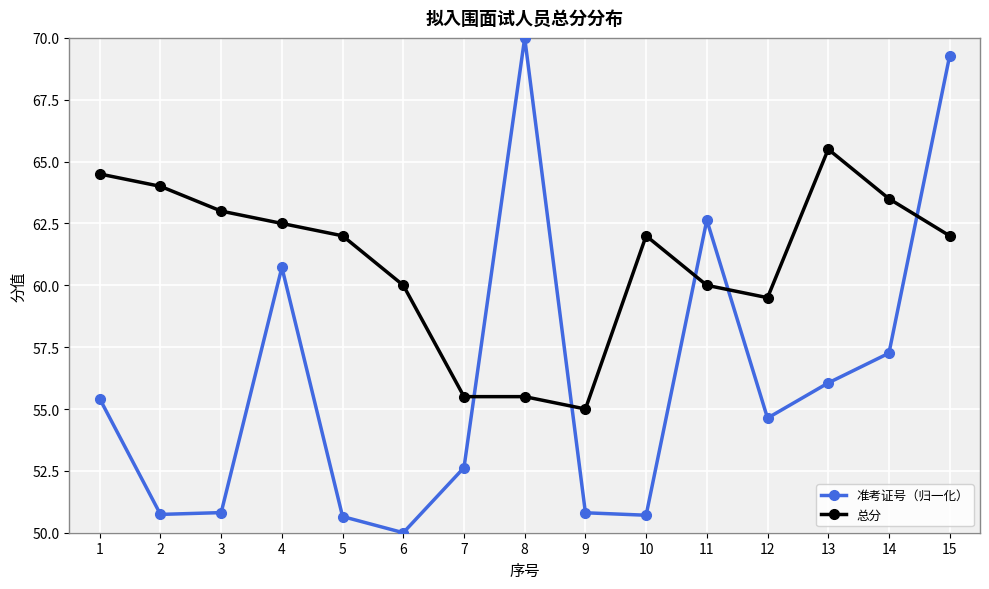

Read the 准考证号（归一化） value at 4.

60.7